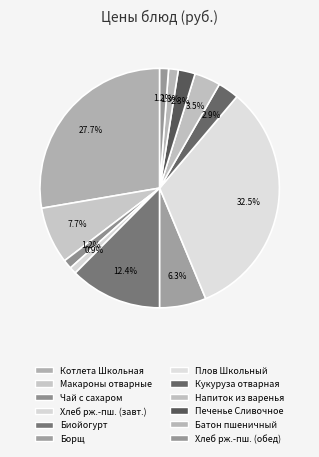

Count the number of slices in the pie.

12